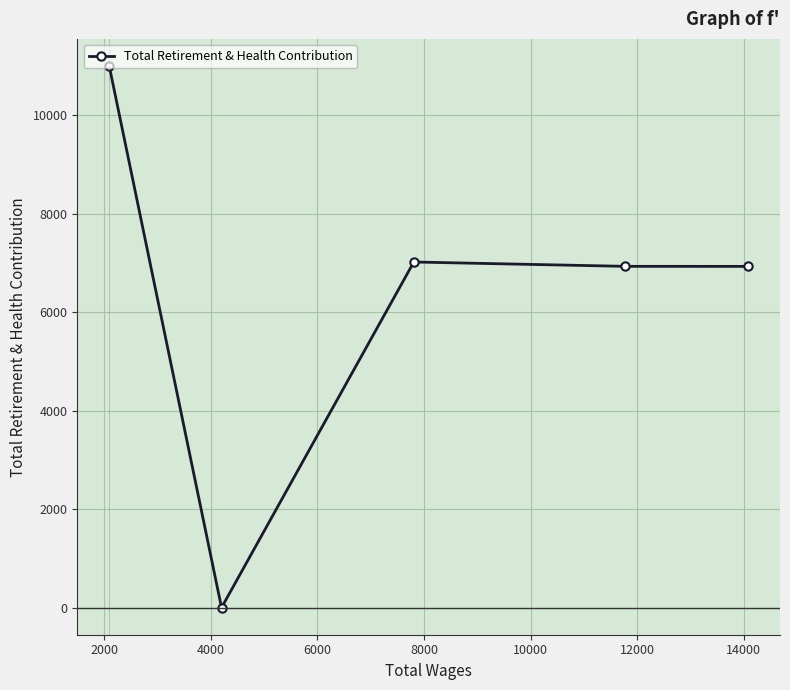

What is the maximum value shown in the chart?

11000